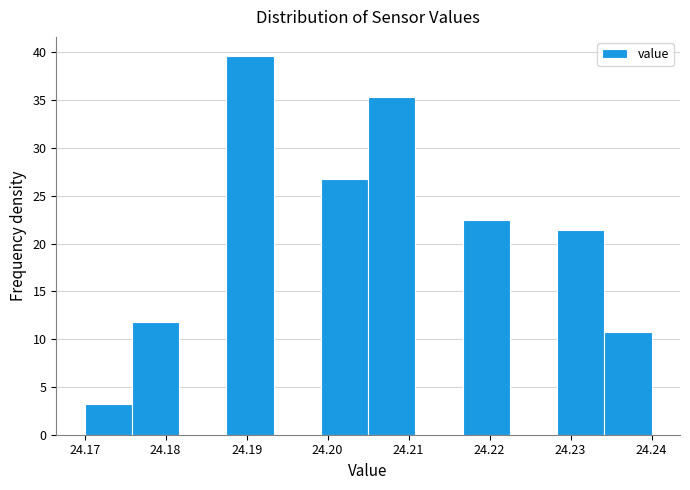

What is the height of the bar covering 24.199 to 24.205 on the x-axis? Neither the bar edges nor the heights are printed on the chart, so give them approximately, as read against the axes.

27.0